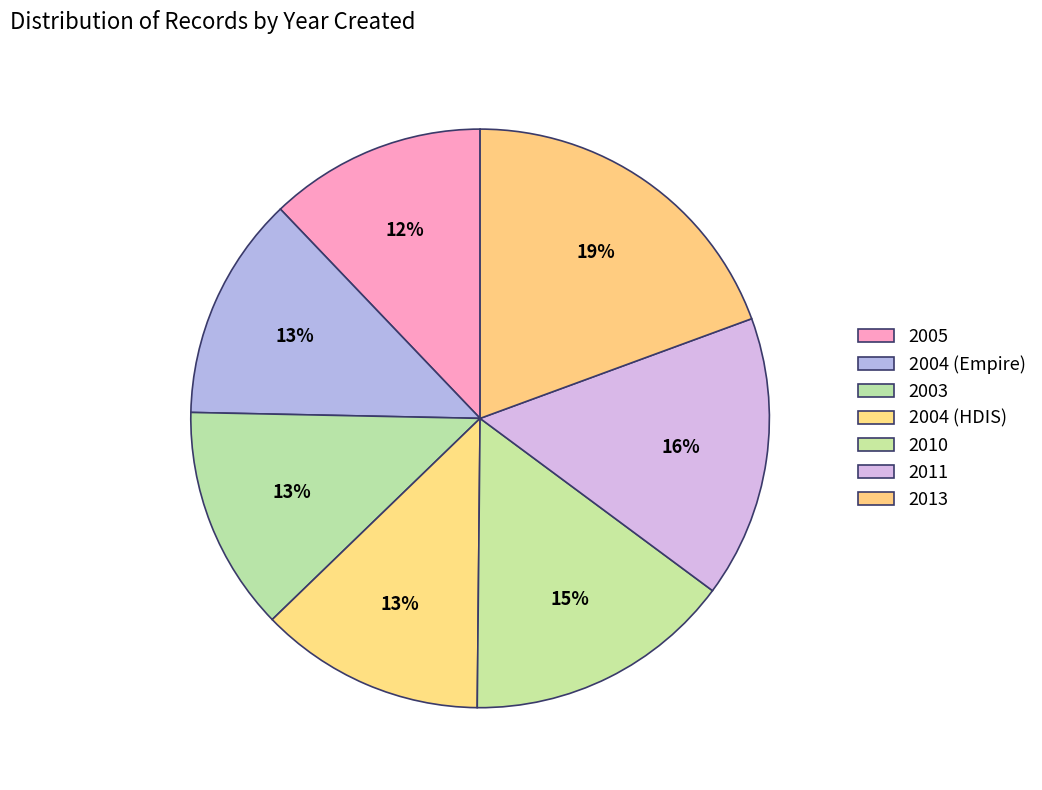

Which has a higher value, 2004 (HDIS) or 2005?

2004 (HDIS)